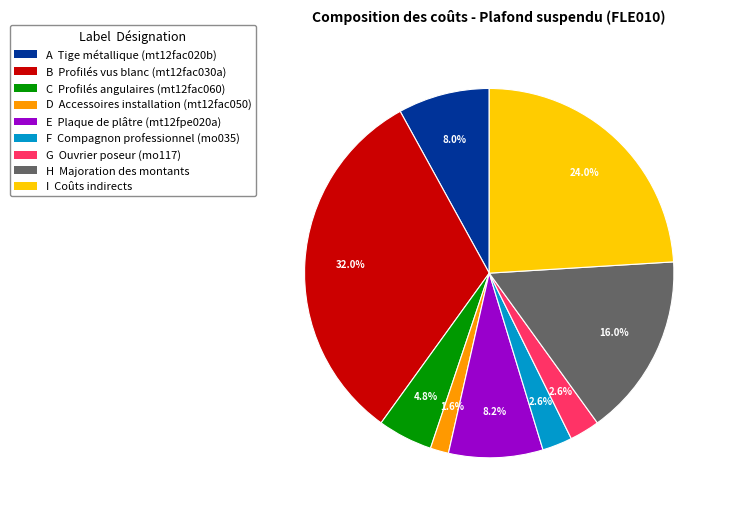

To the nearest percent, what is the average slice percentage?

11%